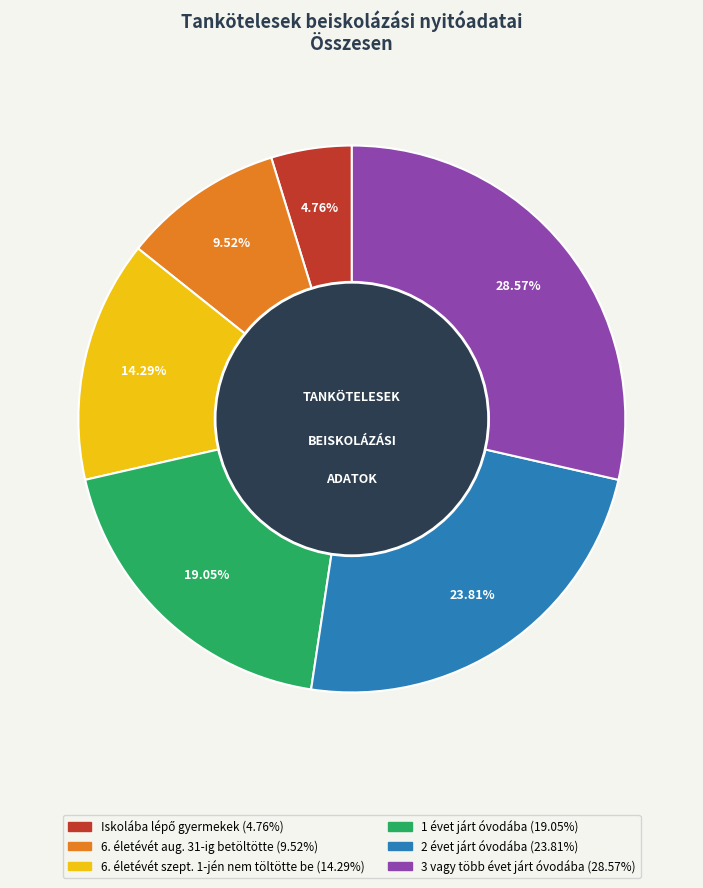

Is there any slice that represents more than half of the pie?

No